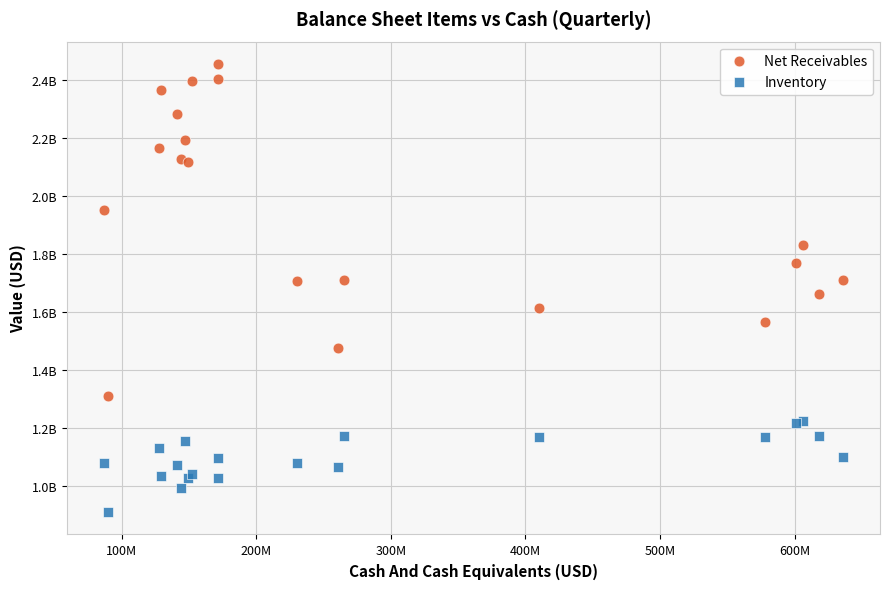

Which series contains the highest Y value?

Net Receivables